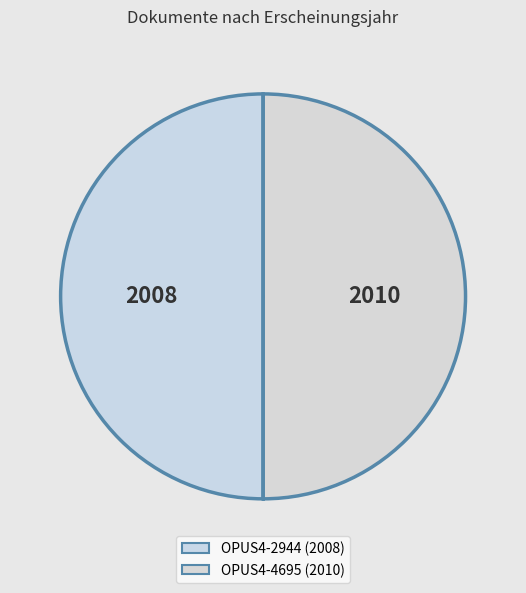

To the nearest percent, what portion does OPUS4-4695 represent?

50%